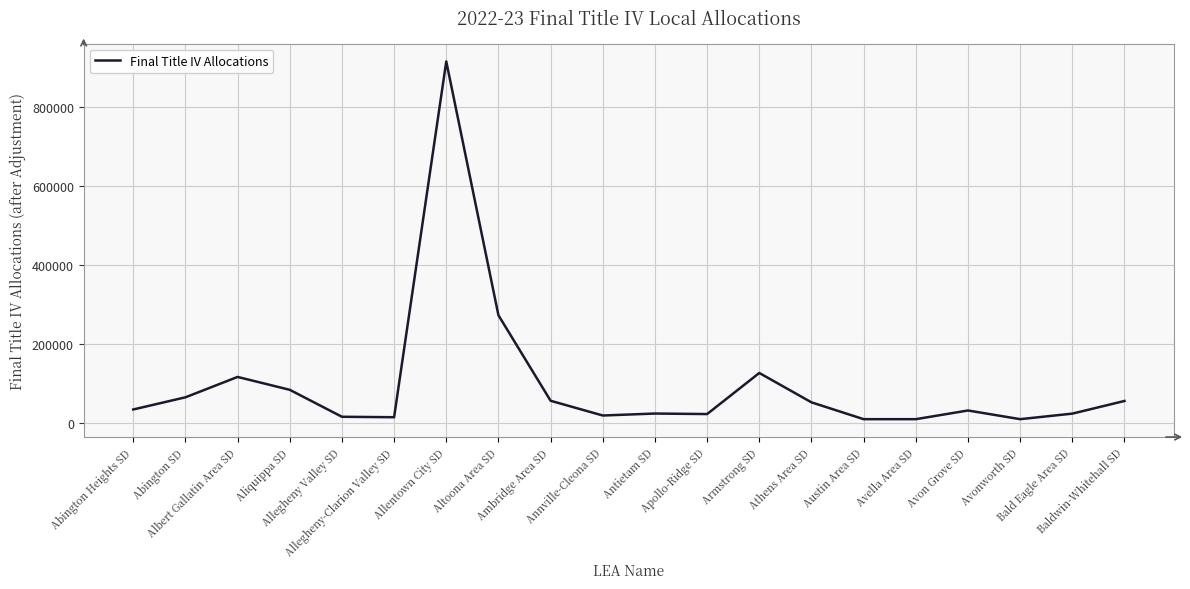

True or false: there are more than 1 points higher than both neighbors.

True